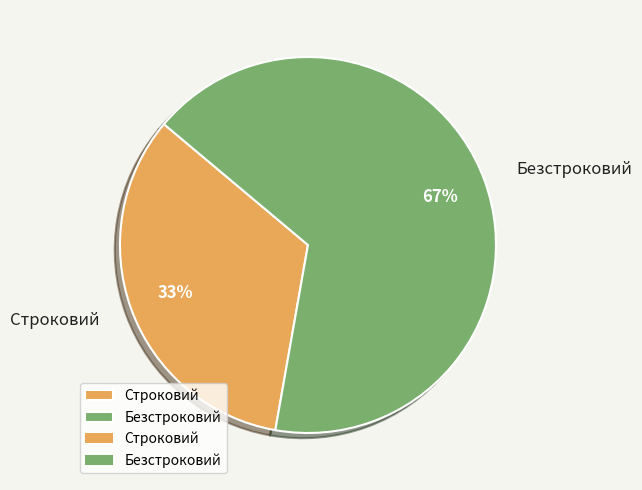

Does Строковий account for over 50% of the chart?

No